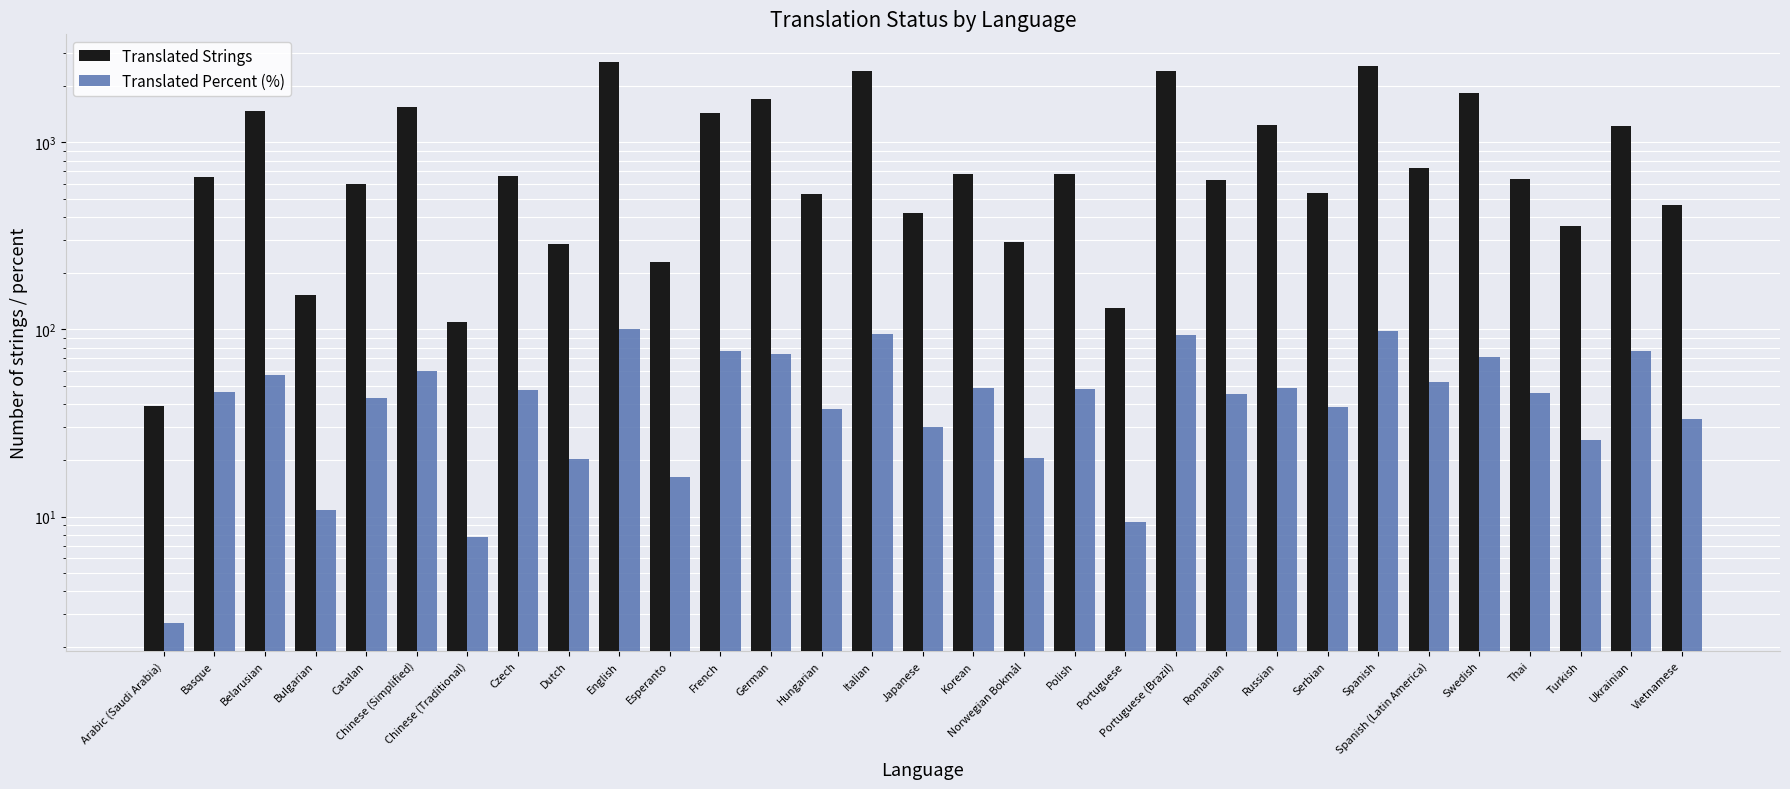

At which category is the sum across all series the highest?

English